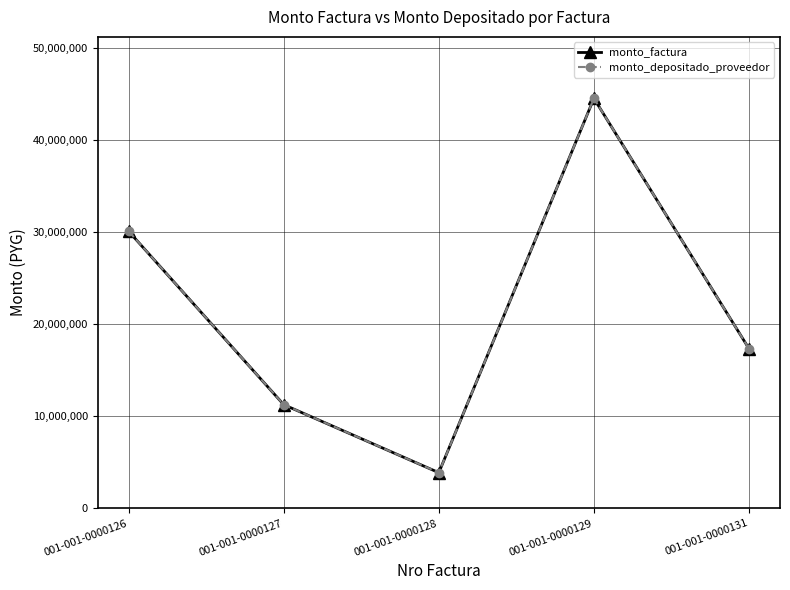

Read the monto_depositado_proveedor value at 001-001-0000129, to the nearest 100.

44553900